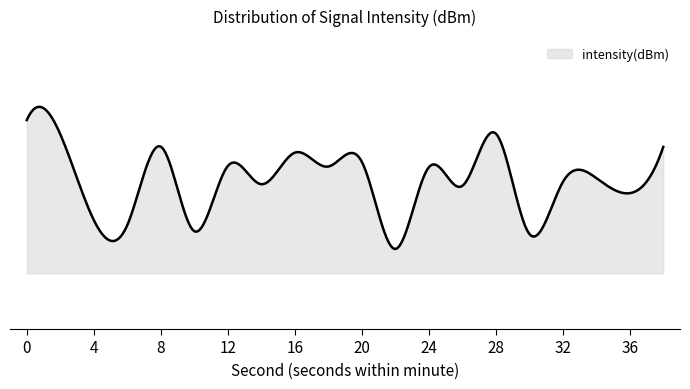

The chart shows a value of -201.1 at 8. True or false?

False